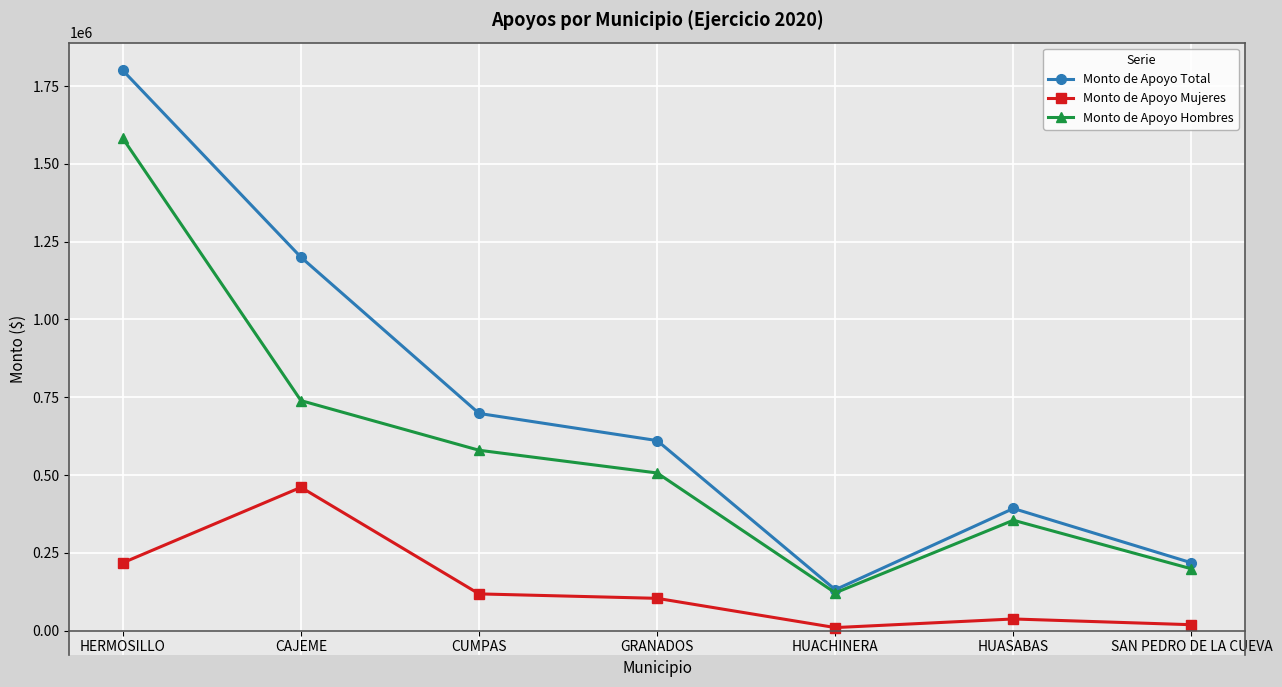

Rank the categories by Monto de Apoyo Hombres value from highest to lowest.

HERMOSILLO, CAJEME, CUMPAS, GRANADOS, HUASABAS, SAN PEDRO DE LA CUEVA, HUACHINERA